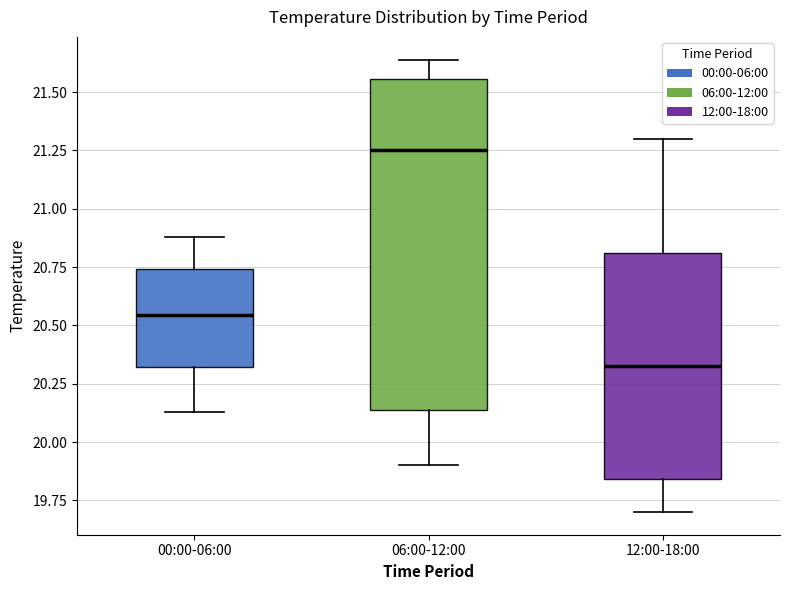

Which box's median line is the lowest?

12:00-18:00